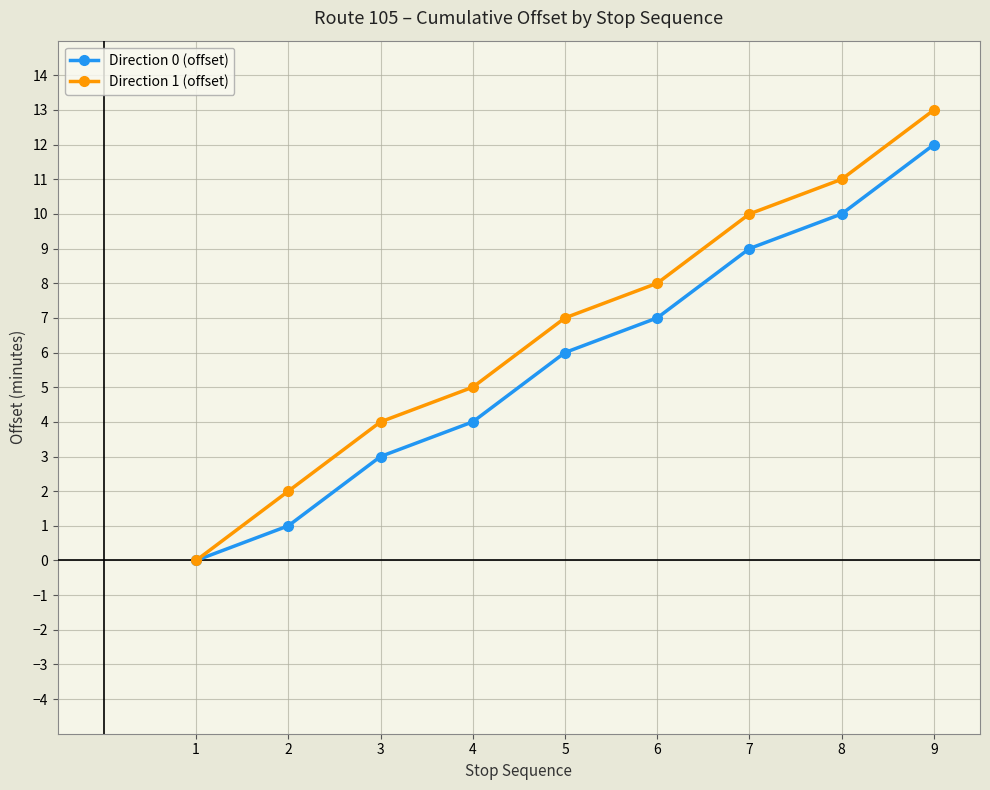

The value of Direction 1 (offset) at 6 is 3. True or false?

False